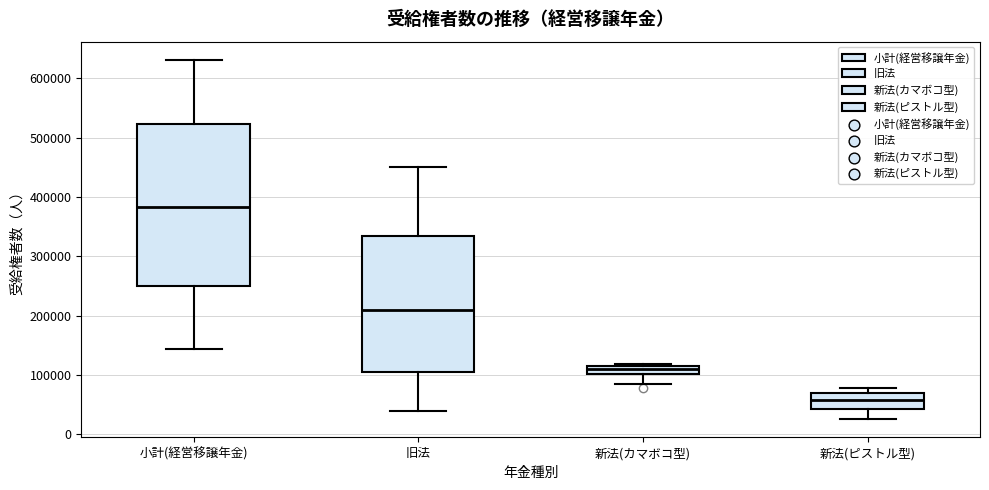

Which box is the tallest, from its lower edge to its upper edge?

小計(経営移譲年金)